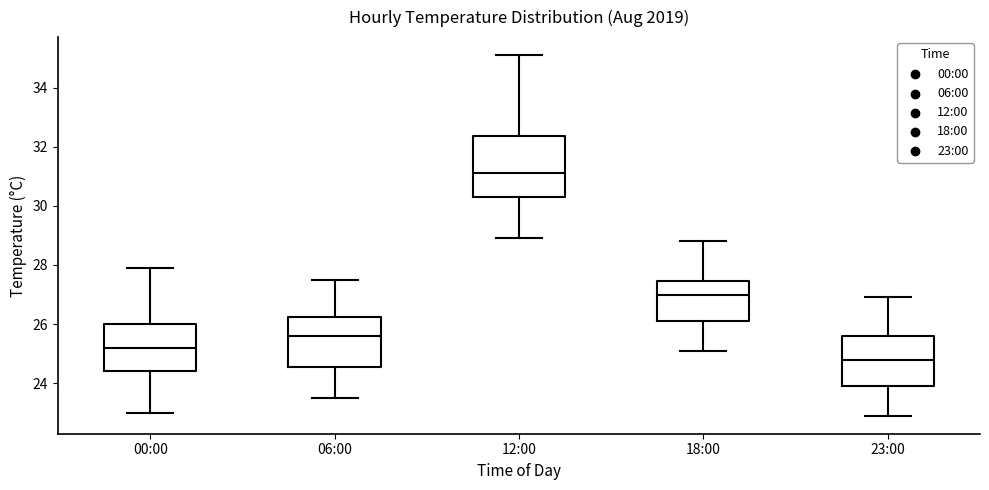

Where does the upper whisker of the box for 00:00 end on the y-axis? The values are not printed on the chart, so give them approximately, as read against the axis.

28.0